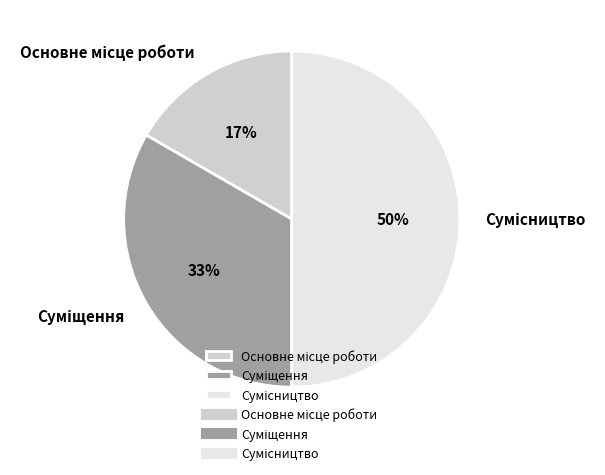

How many segments does this pie chart have?

3